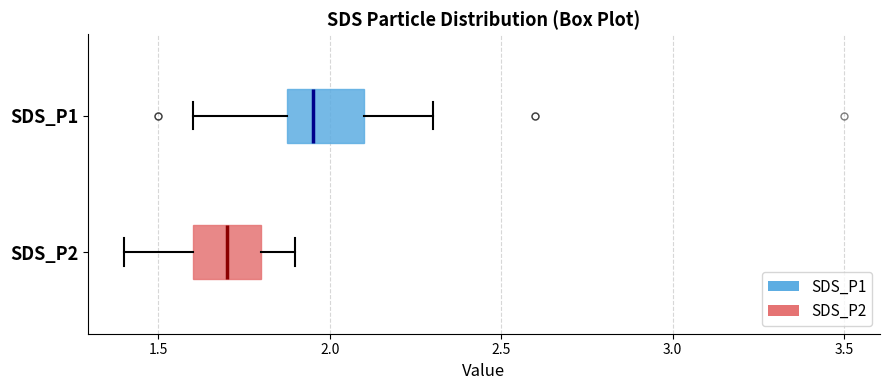

Where is the right edge of the box for SDS_P2 on the x-axis? The values are not printed on the chart, so give them approximately, as read against the axis.

1.80